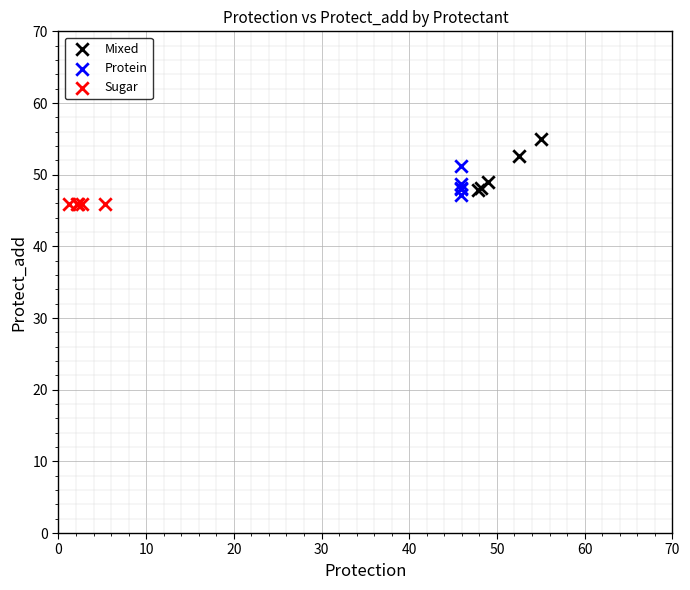

Which series contains the highest Y value?

Mixed